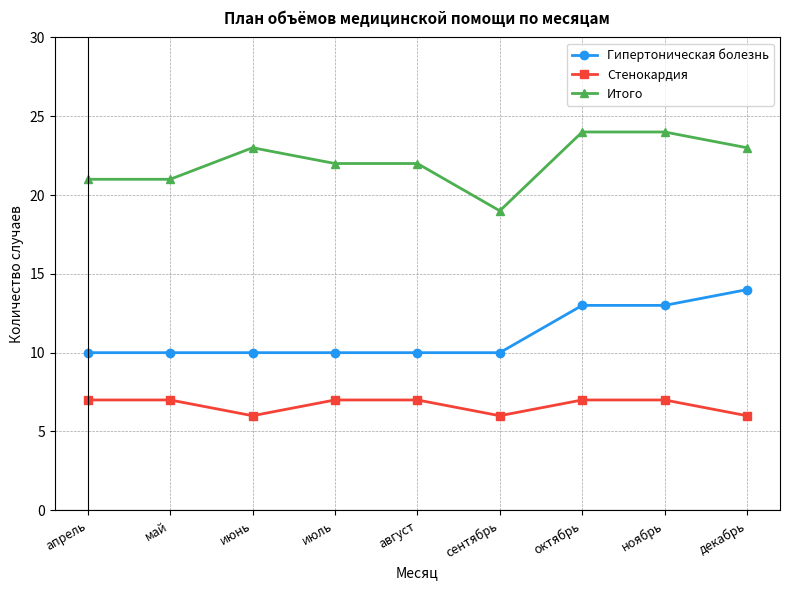

How many series are shown in this chart?

3